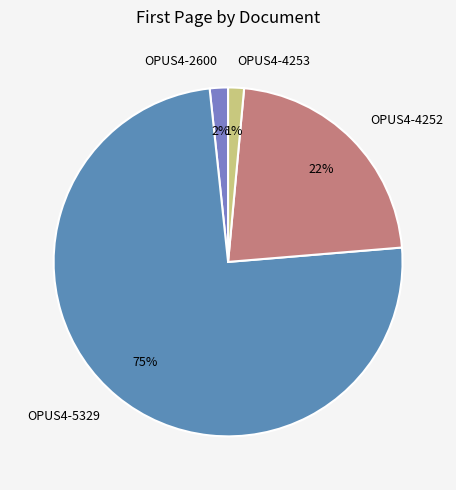

To the nearest percent, what percentage of the pie is OPUS4-5329?

75%